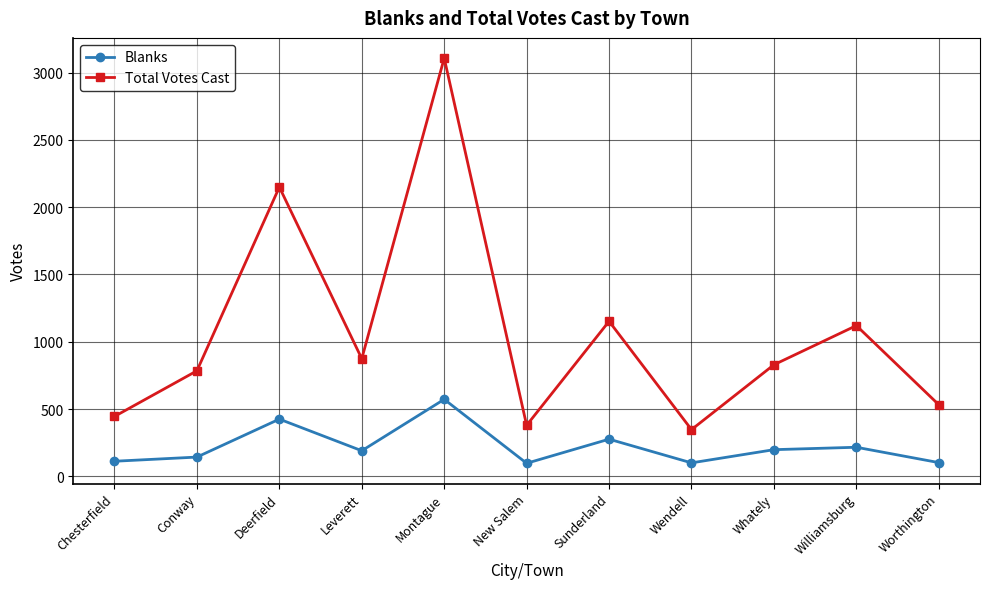

Which category has the highest value across all series?

Montague